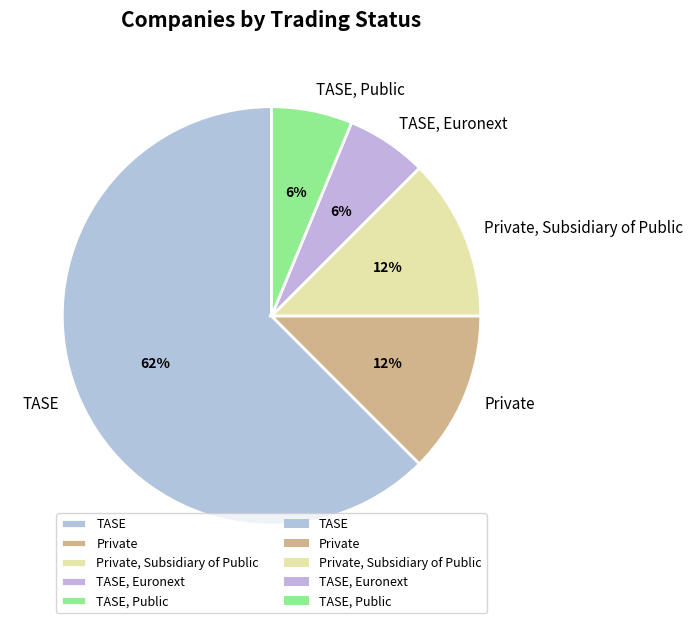

Do Private, Subsidiary of Public and TASE together represent more than half of the pie?

Yes